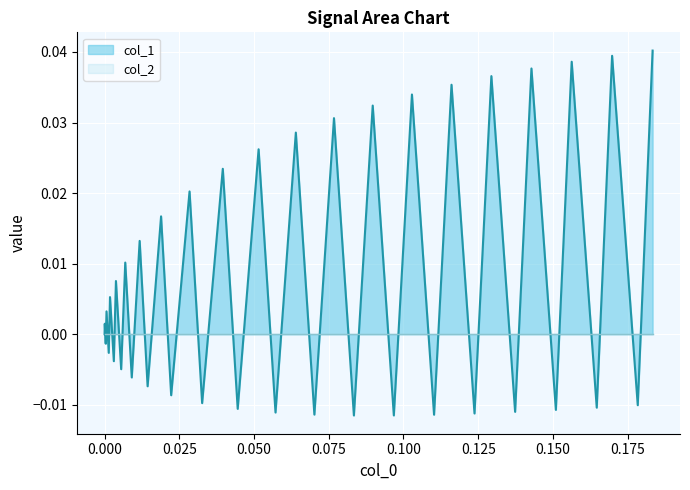

Which series has the largest total across all categories?

col_1